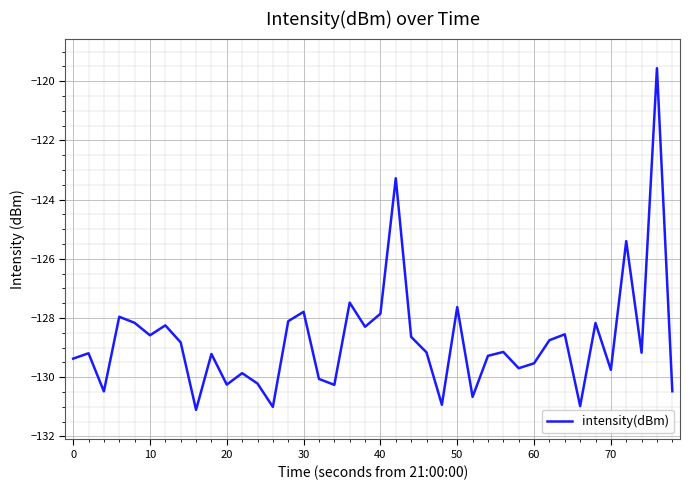

What is the greatest value displayed?

-119.6